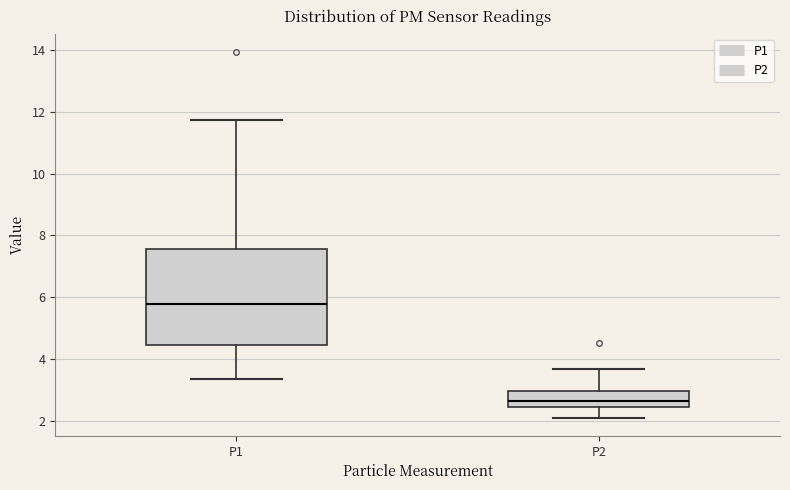

Where does the lower whisker of the box for P1 end on the y-axis? The values are not printed on the chart, so give them approximately, as read against the axis.

3.4